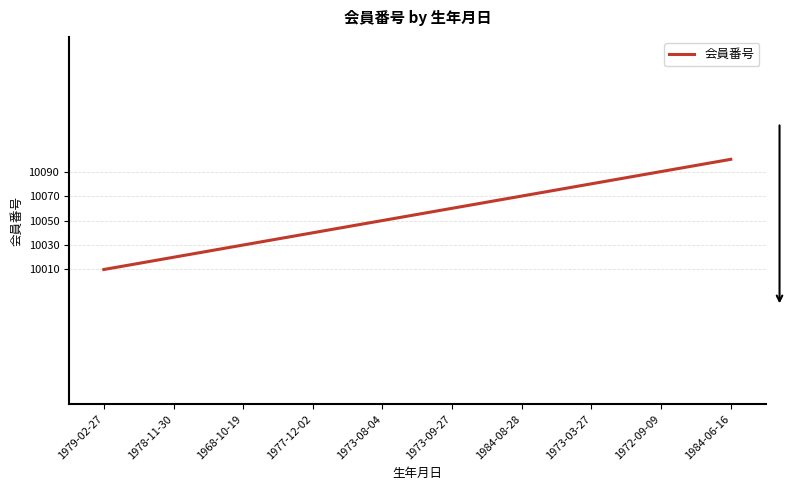

What is the difference between the values at 1973-03-27 and 1977-12-02?

40